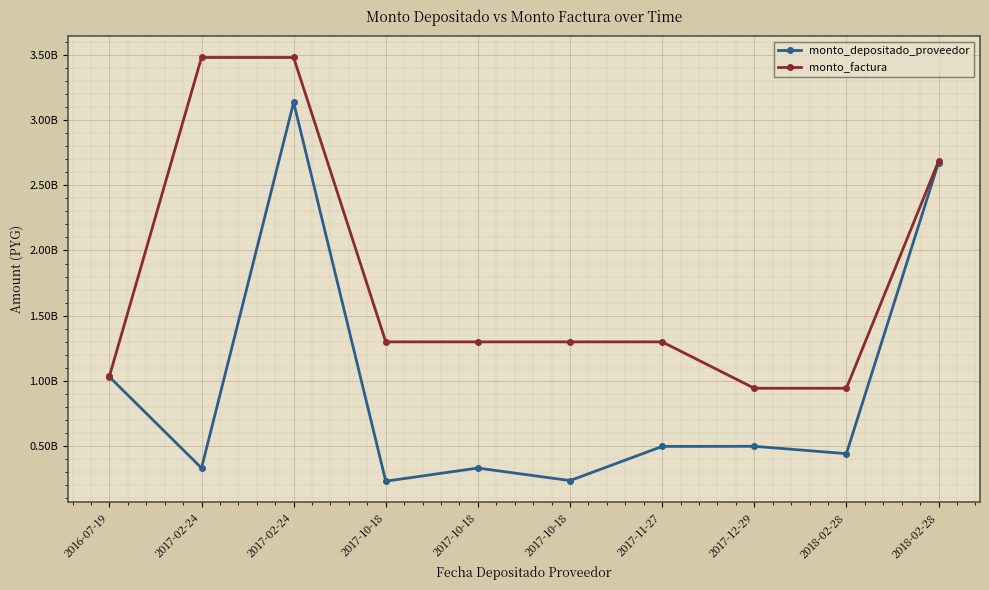

What is the value of the monto_depositado_proveedor point at the 7th from the left?

497217096